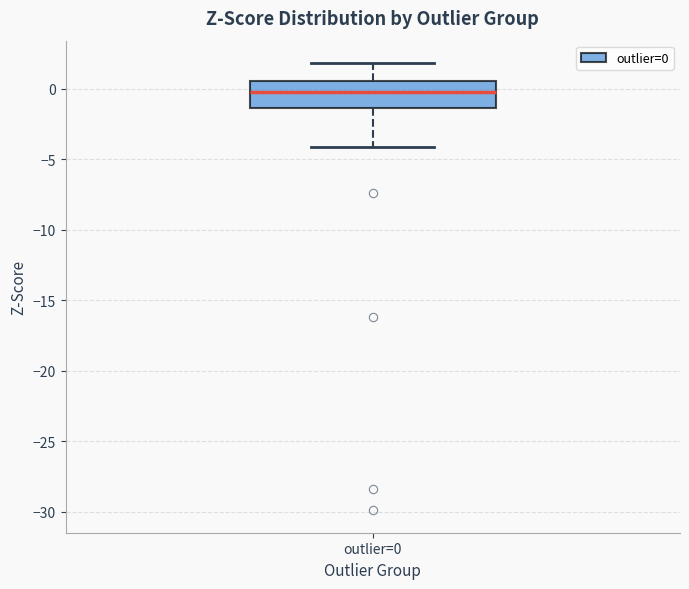

Read this box plot against the y-axis: the position of the median line, the range covered by the box, and the ends of both whiskers. The values are not printed on the chart, so give them approximately, as read against the axis.

median -0.5, box -1.5 to 0.5, whiskers -4.0 to 2.0